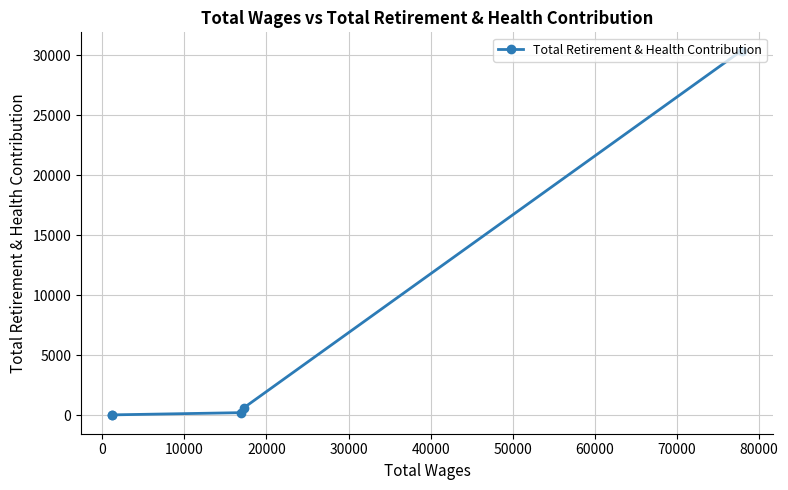

What is the sum of all values?

31332